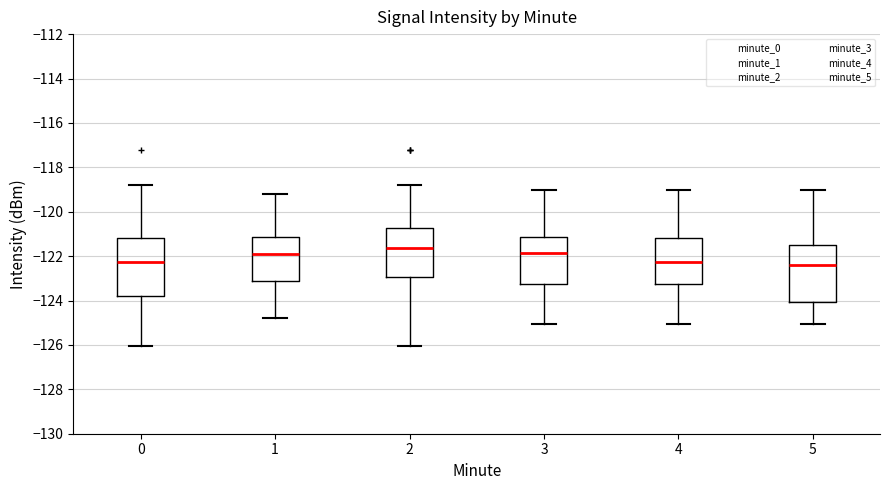

Reading left to right, read every box against the y-axis: the position of its median line, the range the box covers, and the ends of its whiskers. The values are not printed on the chart, so give them approximately, as read against the axis.

0: median -122.2, box -123.8 to -121.2, whiskers -126.0 to -118.8
1: median -121.8, box -123.2 to -121.2, whiskers -124.8 to -119.2
2: median -121.6, box -123.0 to -120.8, whiskers -126.0 to -118.8
3: median -121.8, box -123.2 to -121.2, whiskers -125.0 to -119.0
4: median -122.2, box -123.2 to -121.2, whiskers -125.0 to -119.0
5: median -122.4, box -124.0 to -121.6, whiskers -125.0 to -119.0